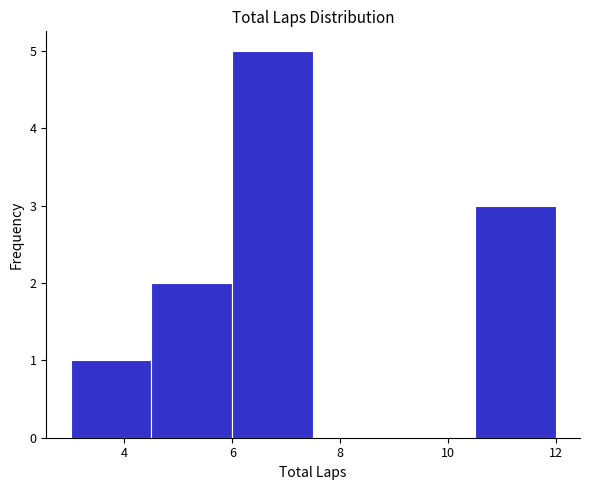

Which range on the x-axis has the tallest bar?

6.0 to 7.5